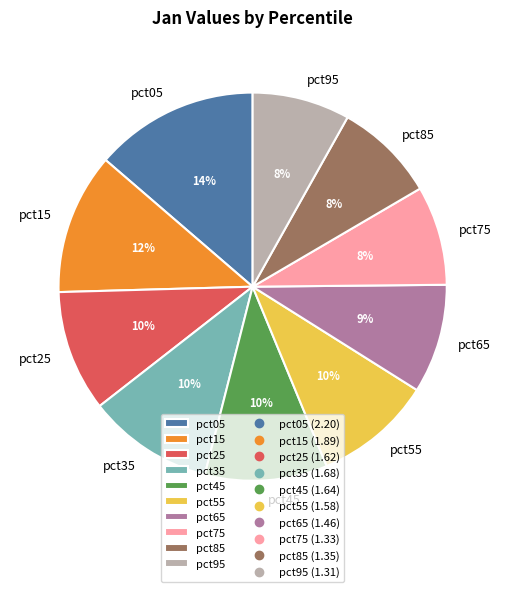

How many segments does this pie chart have?

10